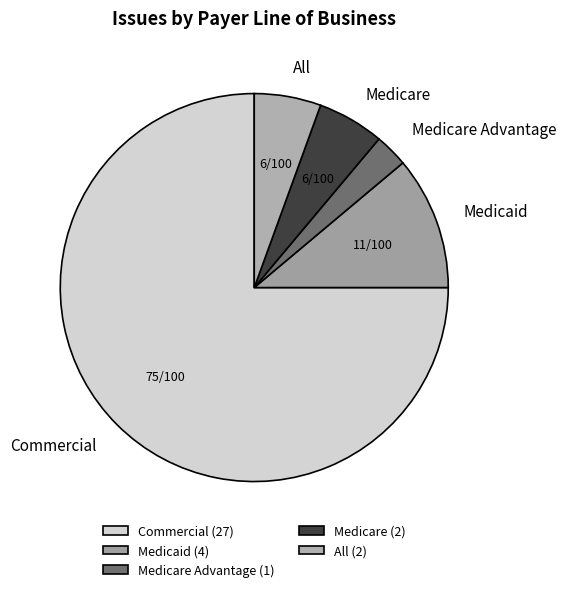

How many segments does this pie chart have?

5